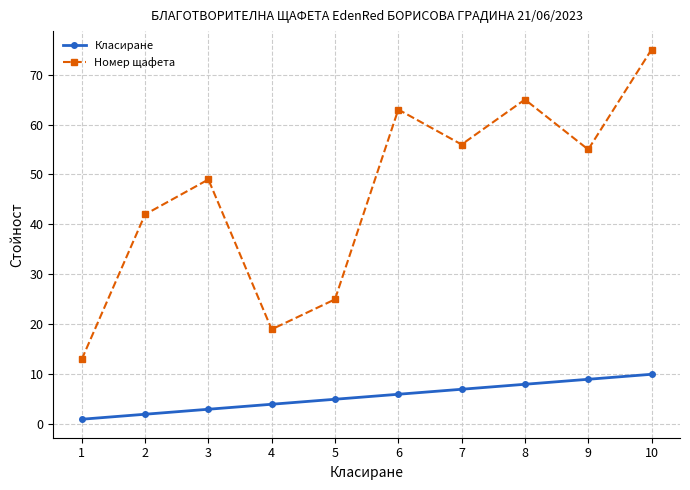

True or false: Номер щафета and Класиране intersect in this chart.

False